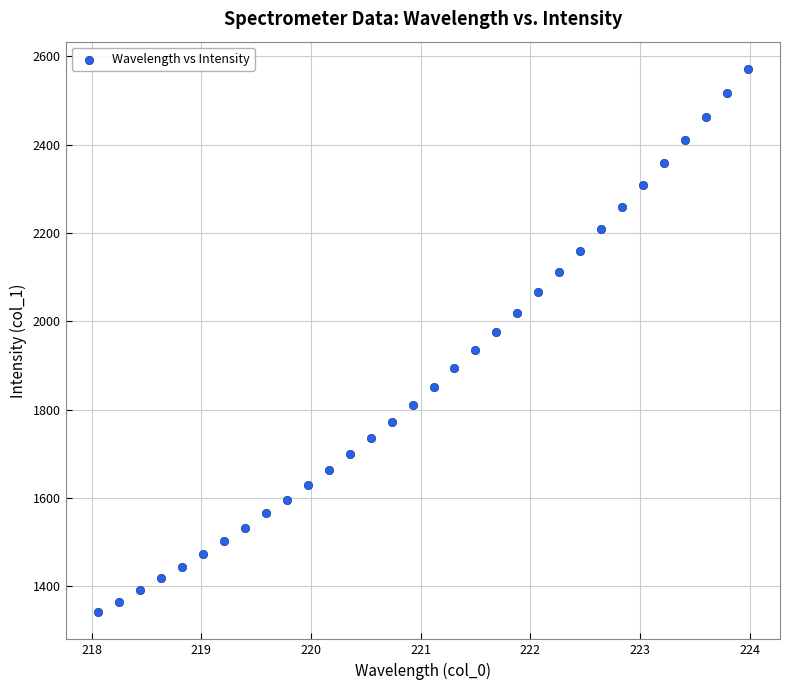

What is the range of Y values (max minus min)?

1230.4